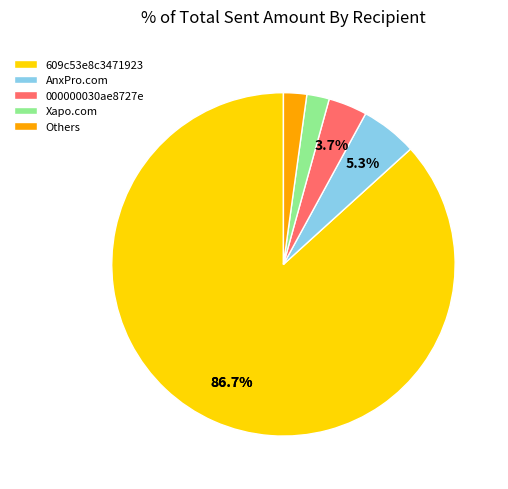

Which slice is the largest?

609c53e8c3471923